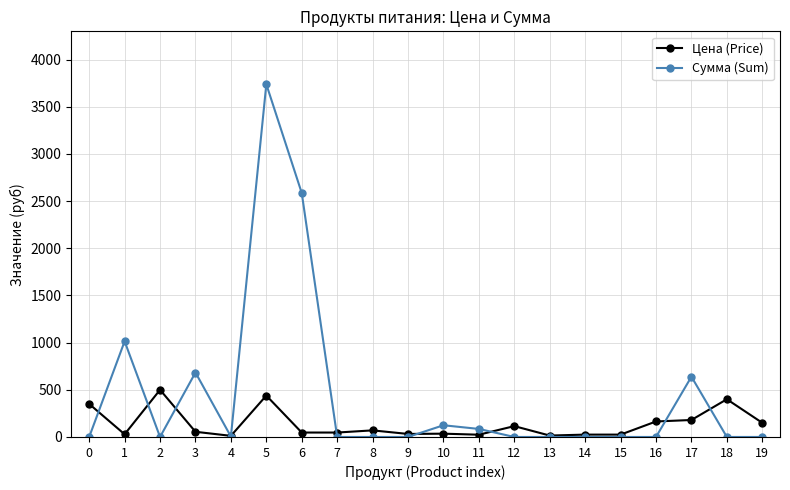

What is the value of the Сумма (Sum) point at the 4th from the left?

683.4